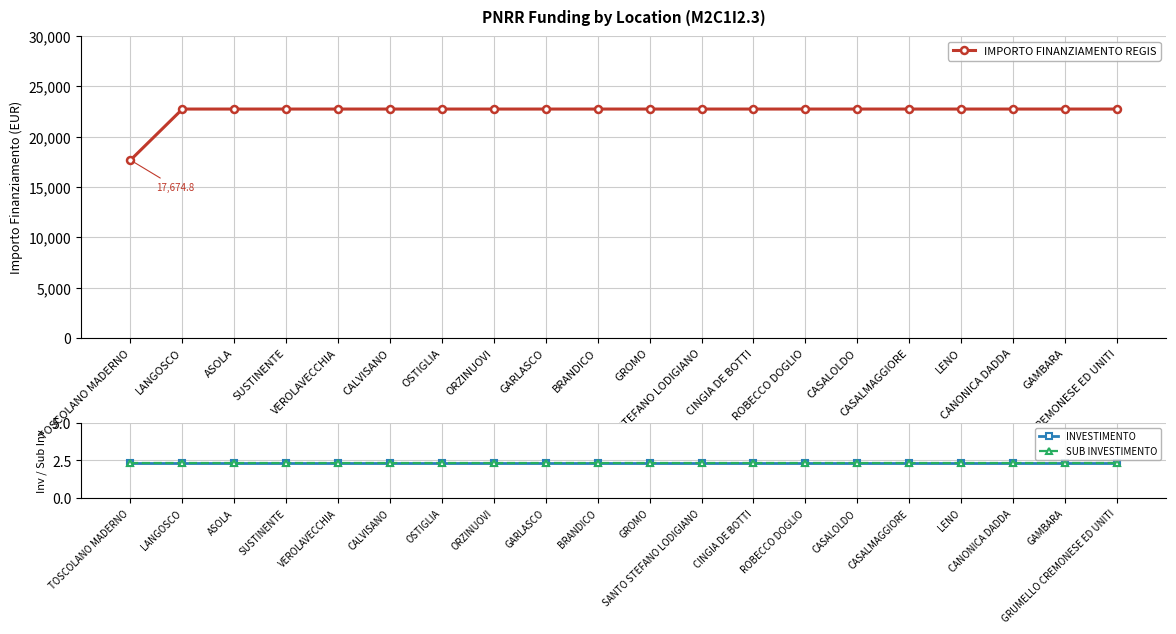

Rank the series at CASALMAGGIORE from highest to lowest value.

IMPORTO FINANZIAMENTO REGIS, INVESTIMENTO, SUB INVESTIMENTO